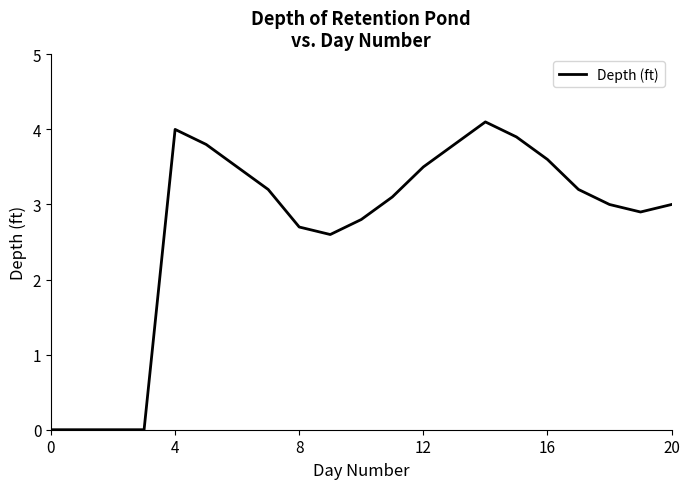

What is the maximum value shown in the chart?

4.1